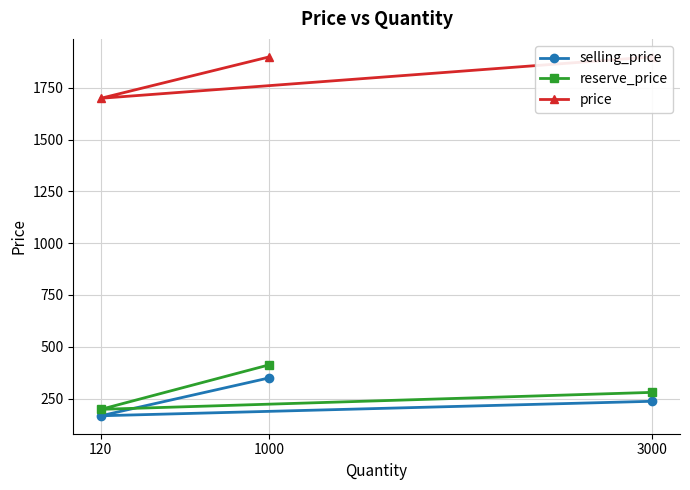

Is it true that price equals 1899 at 3000?

True